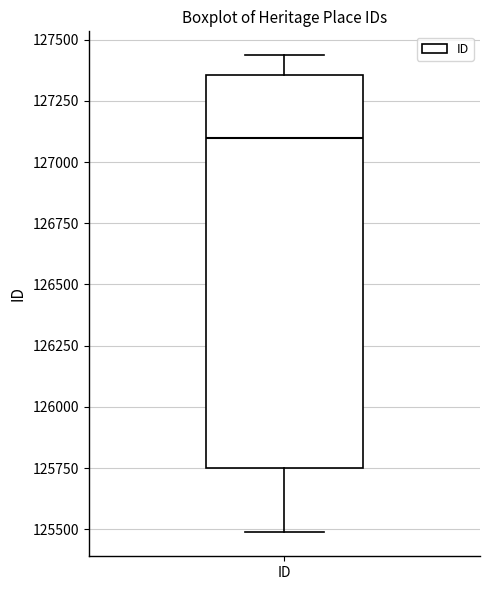

Transcribe this box plot: give where the median line is, the range the box spans, and where the two whiskers end, as read against the y-axis. The values are not printed on the chart, so give them approximately, as read against the axis.

median 127100, box 125750 to 127350, whiskers 125500 to 127450